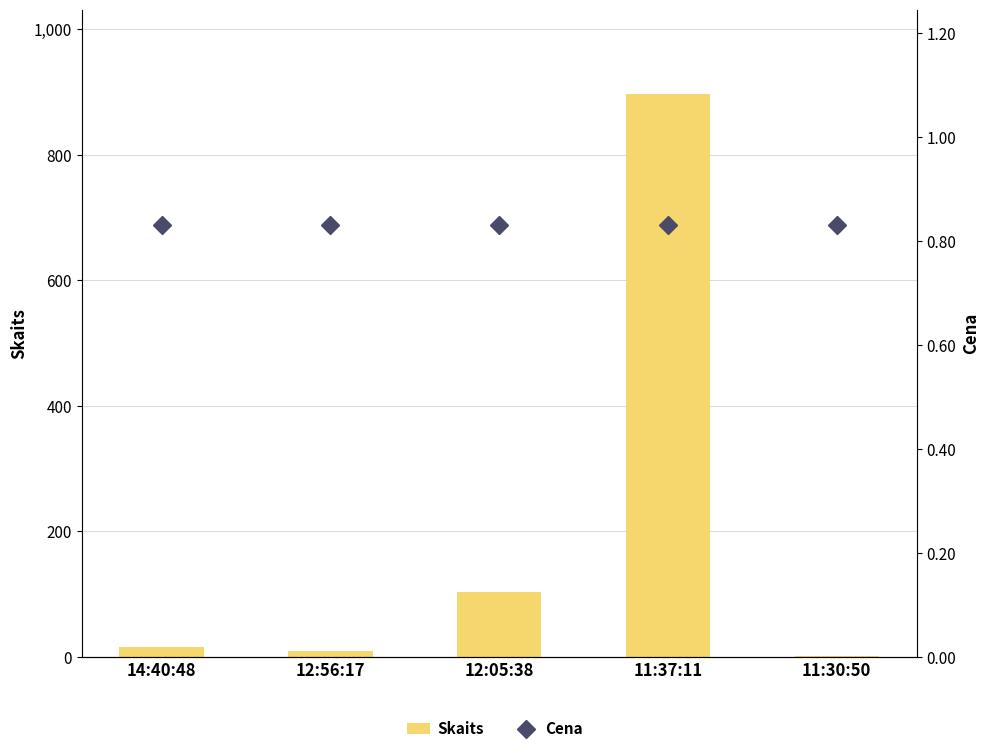

Rank the categories by Skaits value from lowest to highest.

11:30:50, 12:56:17, 14:40:48, 12:05:38, 11:37:11